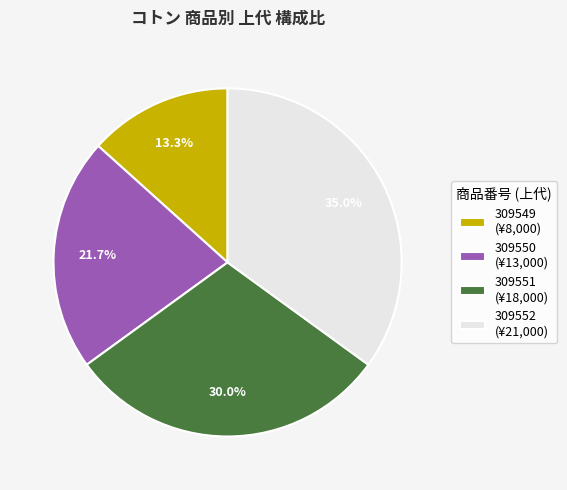

Which slice is the largest?

309552